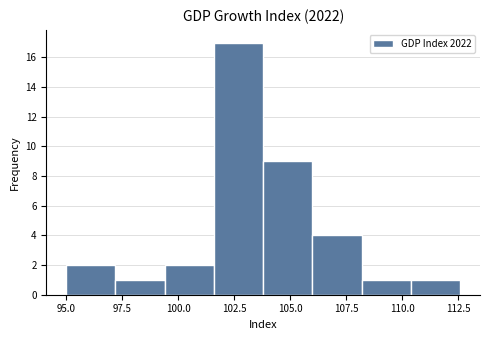

Over which range of the x-axis is the bar tallest?

101.6 to 103.8